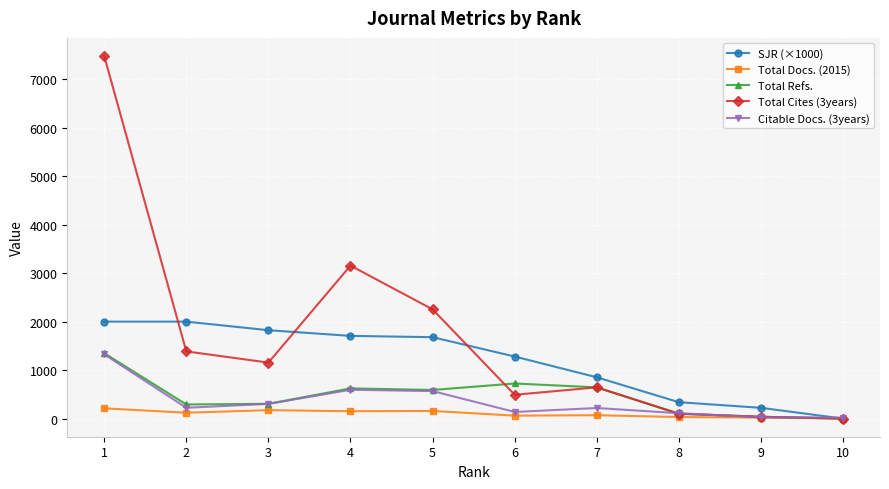

What value does the Total Docs. (2015) series have at 1?

212